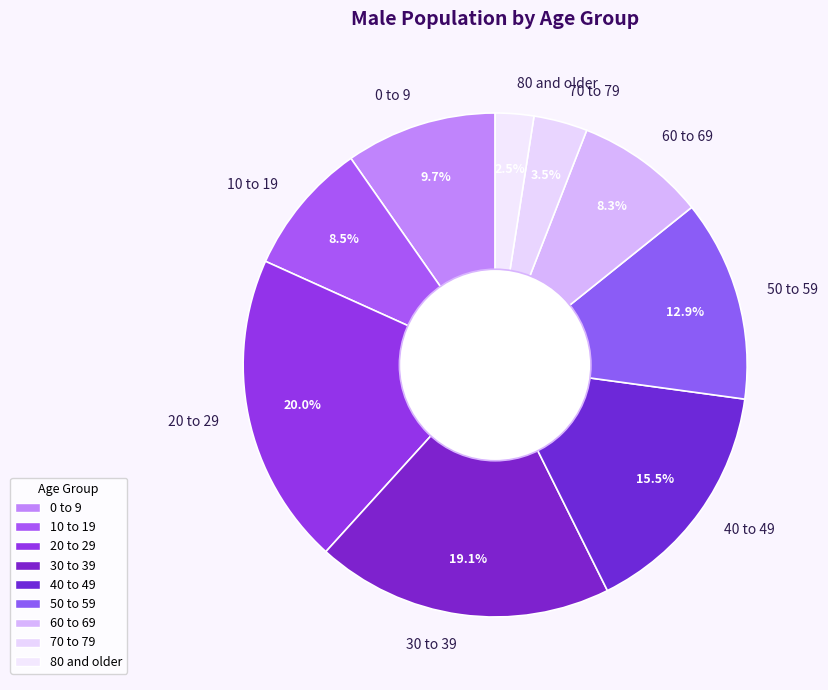

How many slices are in this pie chart?

9